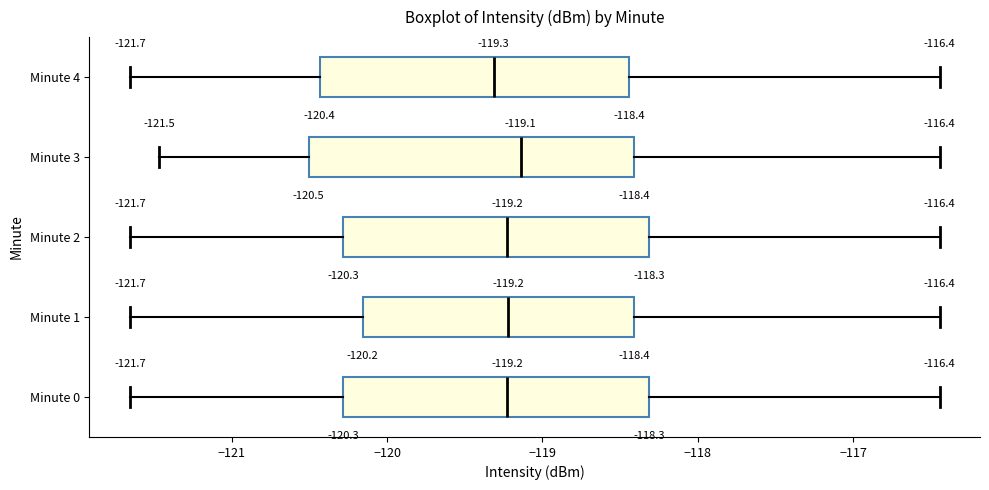

Which box is the widest, from its left edge to its right edge?

Minute 3